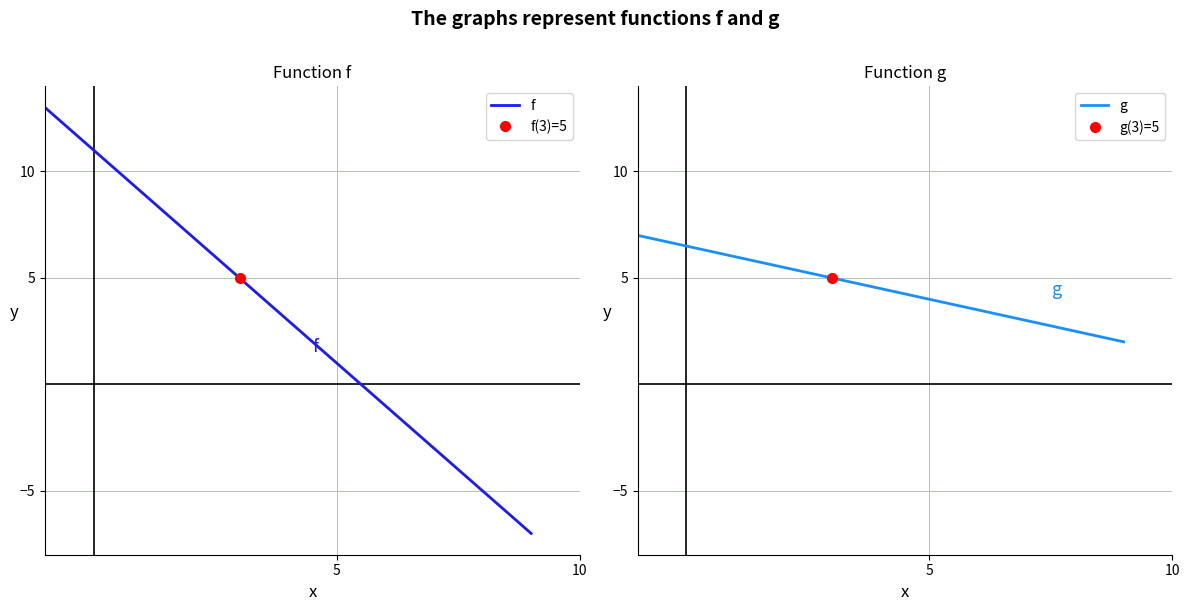

Which series has the largest total across all categories?

g